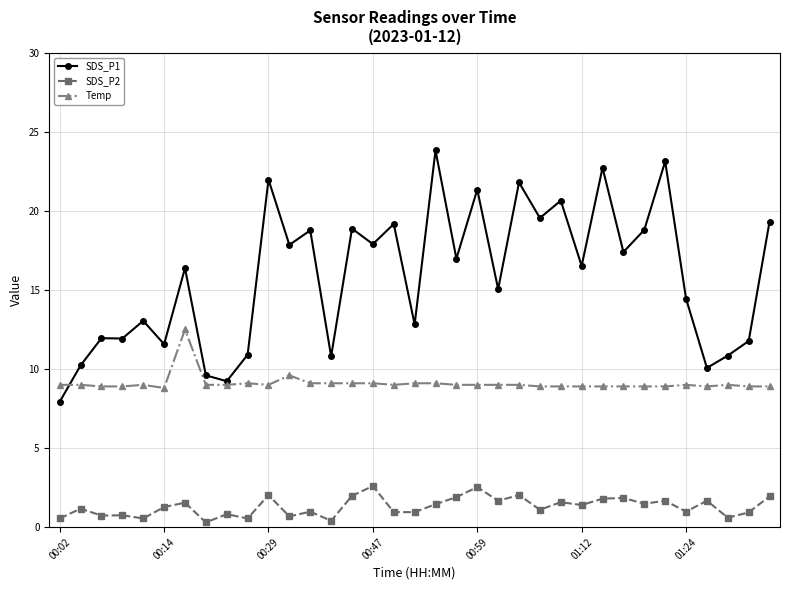

What is the maximum value for SDS_P1?

23.8